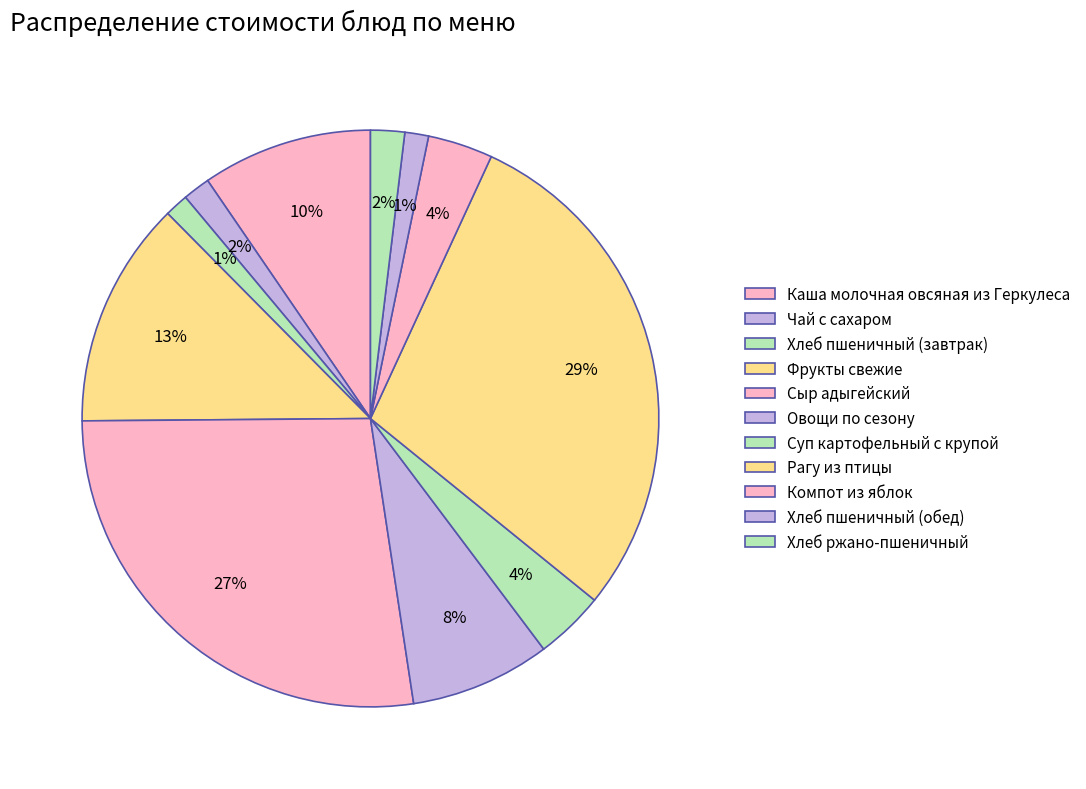

What portion of the pie excludes Рагу из птицы?

71.0%